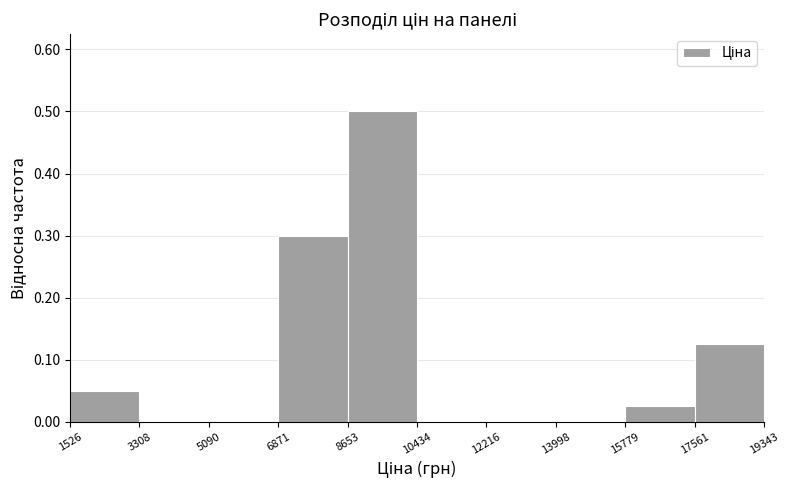

Reading left to right, list every bar in this chart as the range it spans on the x-axis followed by its height. The values are not printed on the chart, so give them approximately, as read against the axis.

1526 to 3308: 0.05
3308 to 5090: 0
5090 to 6871: 0
6871 to 8653: 0.30
8653 to 10434: 0.50
10434 to 12216: 0
12216 to 13998: 0
13998 to 15779: 0
15779 to 17561: 0.03
17561 to 19343: 0.13